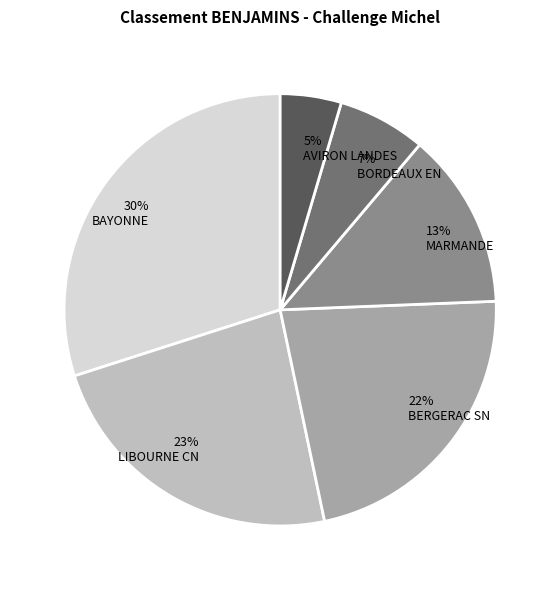

What is the ratio of the value at BORDEAUX EN to the value at BERGERAC SN?

0.3